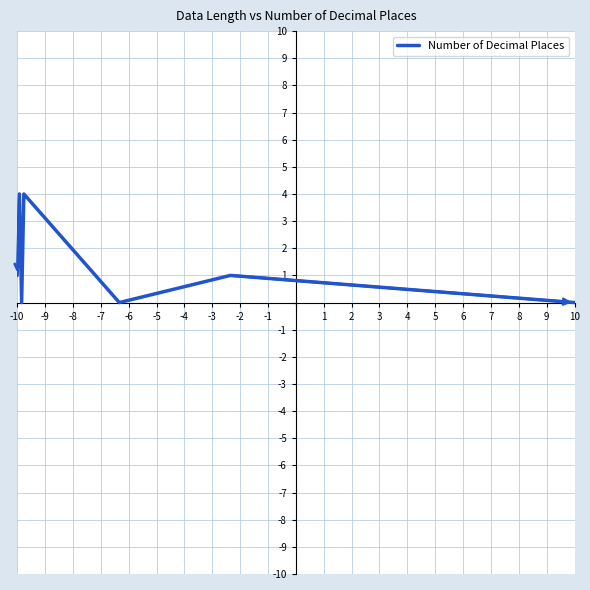

The chart shows a value of 1 at -9. True or false?

False